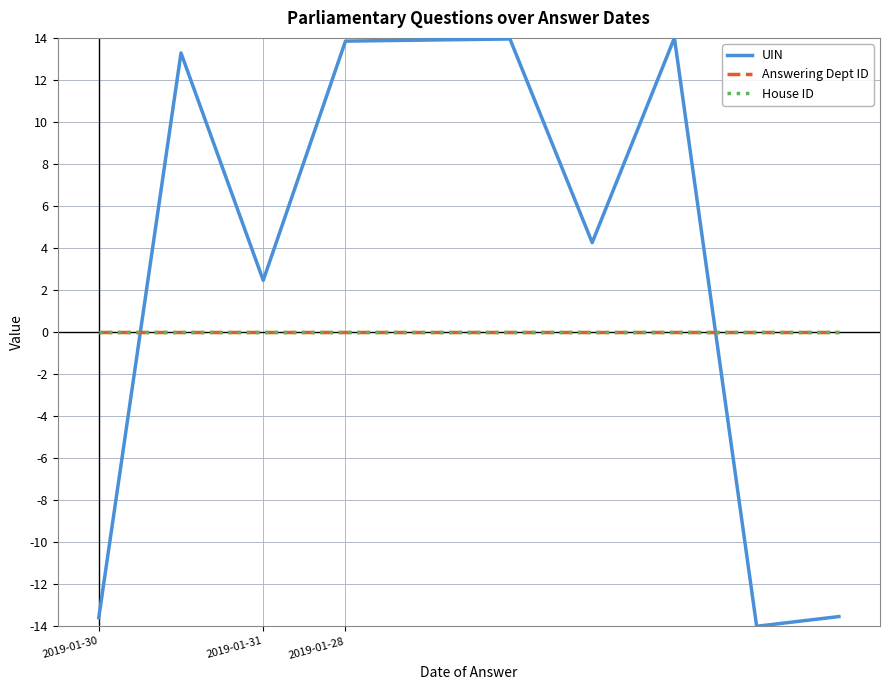

Is this an area chart (filled region under the line)?

No